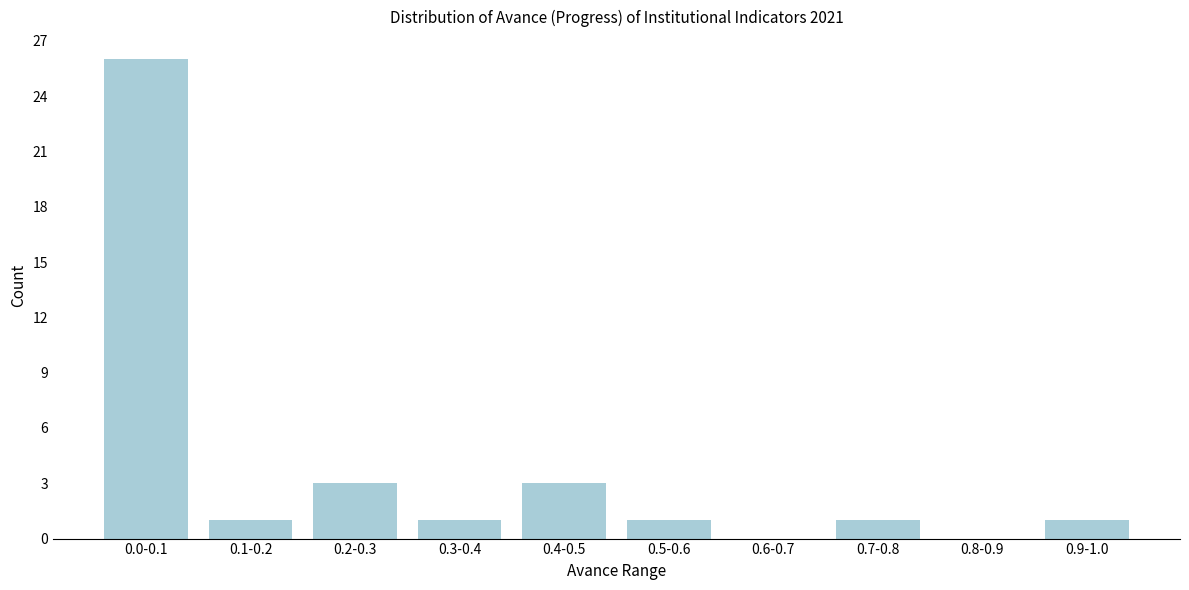

Reading right to left, transcribe all the data shown in this chart.

0.9-1.0=1	0.8-0.9=0	0.7-0.8=1	0.6-0.7=0	0.5-0.6=1	0.4-0.5=3	0.3-0.4=1	0.2-0.3=3	0.1-0.2=1	0.0-0.1=26